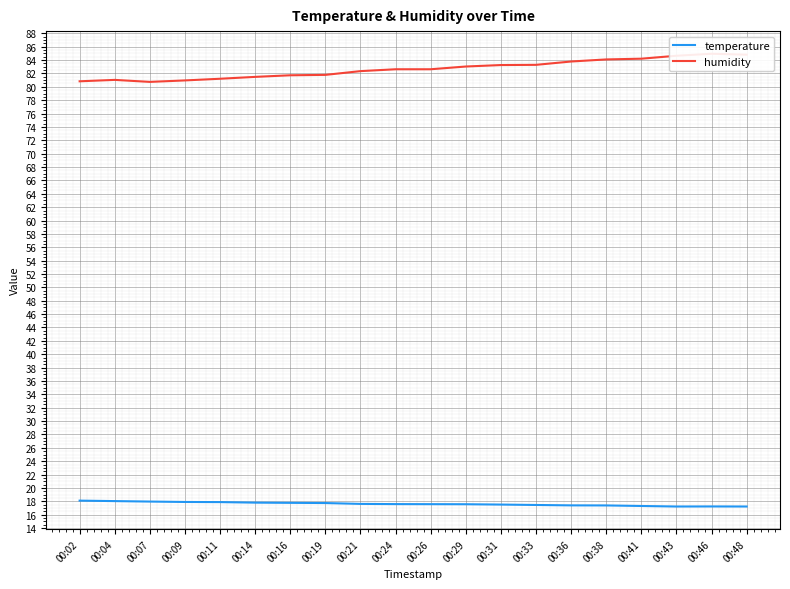

True or false: temperature has more than 0 points higher than both neighbors.

True